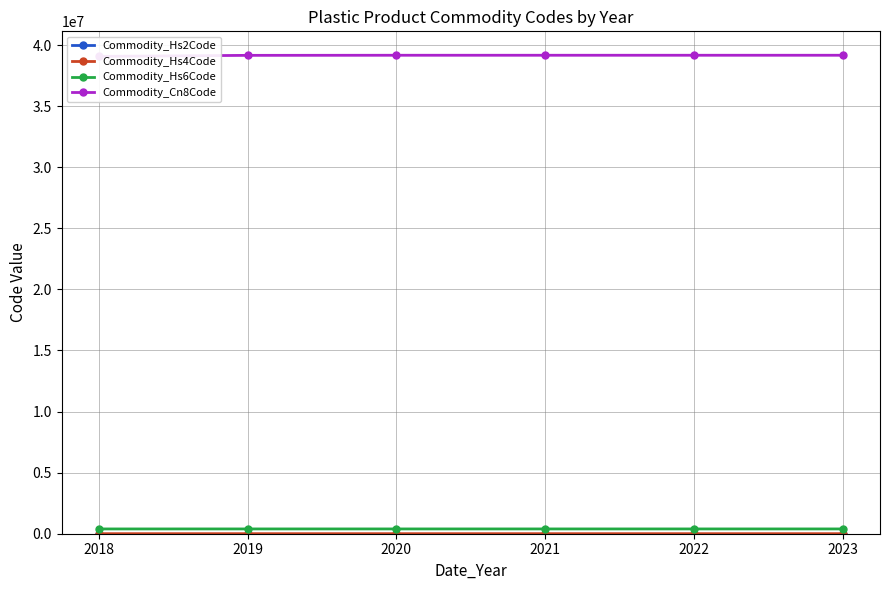

True or false: Commodity_Hs2Code and Commodity_Cn8Code intersect in this chart.

False